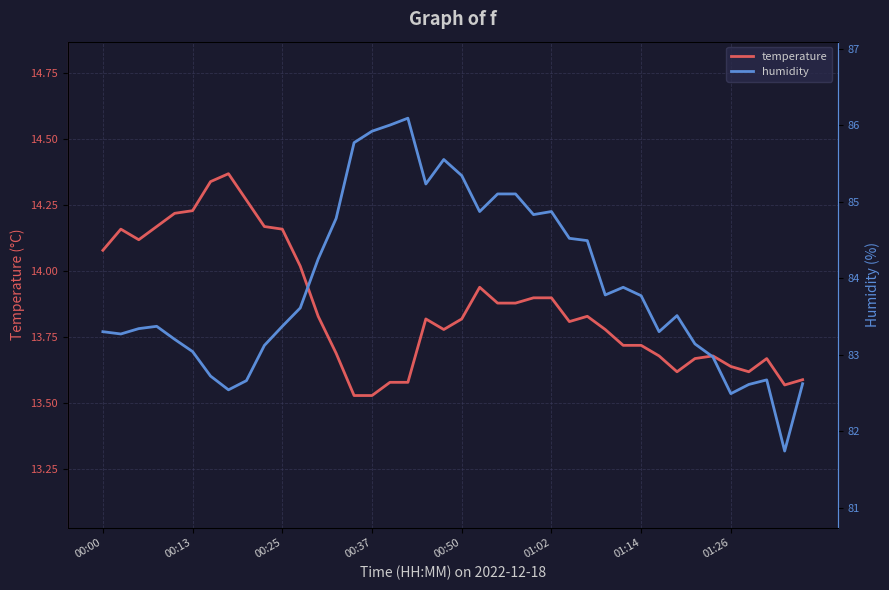

The temperature series shows 23.9 at 00:37. True or false?

False